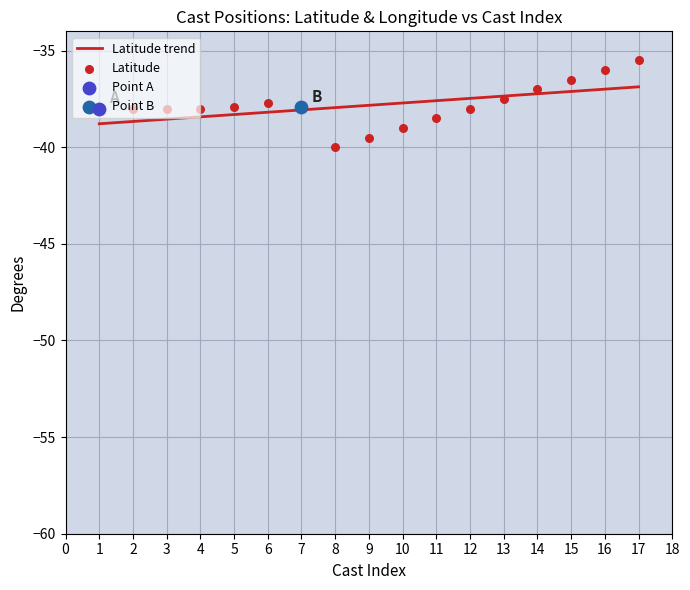

Which has a higher value, 5 or 15?

15